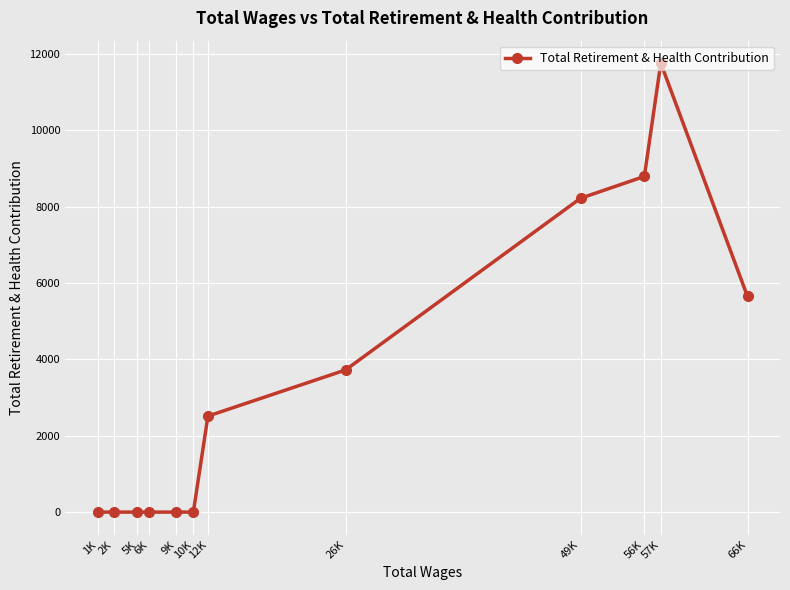

How many values are below 2513?

6